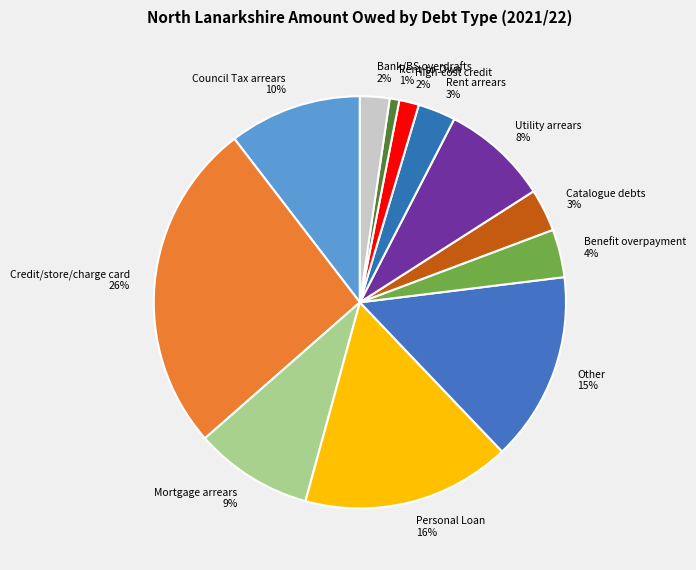

To the nearest percent, what is the difference between the largest and smallest slice percentages?

25%